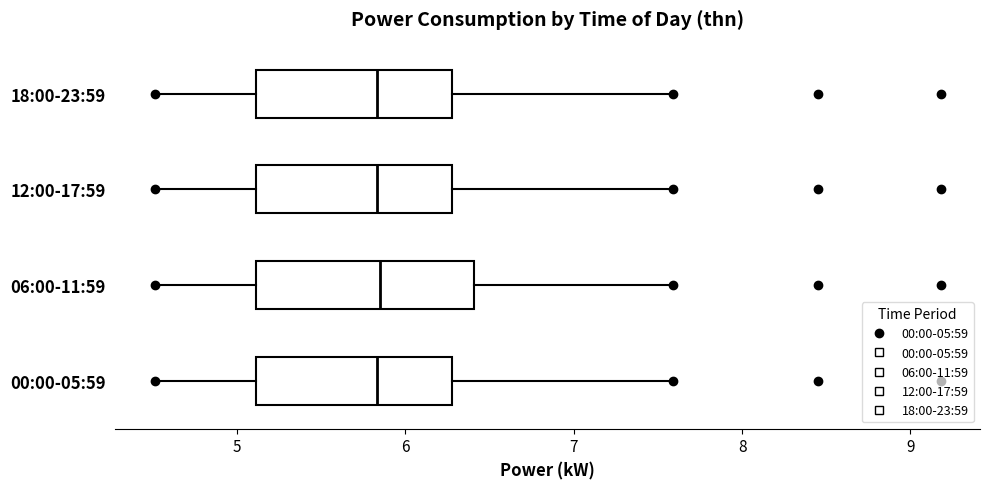

Reading bottom to top, read every box against the x-axis: the position of its median line, the range the box covers, and the ends of its whiskers. The values are not printed on the chart, so give them approximately, as read against the axis.

00:00-05:59: median 5.8, box 5.1 to 6.3, whiskers 4.5 to 7.6
06:00-11:59: median 5.9, box 5.1 to 6.4, whiskers 4.5 to 7.6
12:00-17:59: median 5.8, box 5.1 to 6.3, whiskers 4.5 to 7.6
18:00-23:59: median 5.8, box 5.1 to 6.3, whiskers 4.5 to 7.6